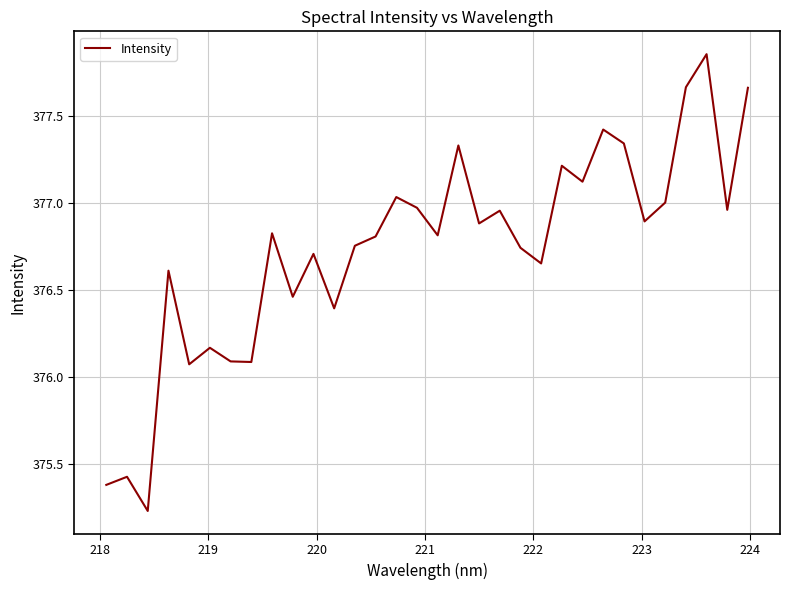

What is the difference between the maximum and minimum values?

2.6